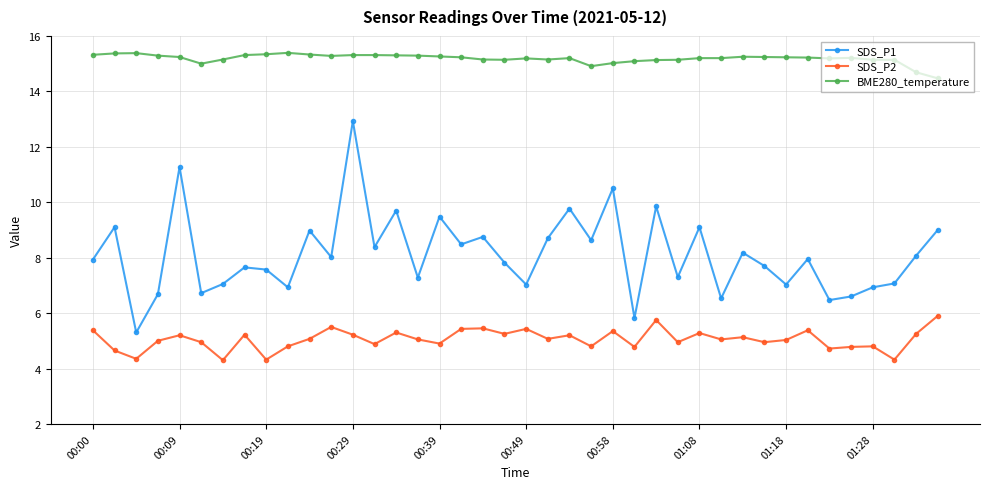

What is the highest value of the BME280_temperature series?

15.4